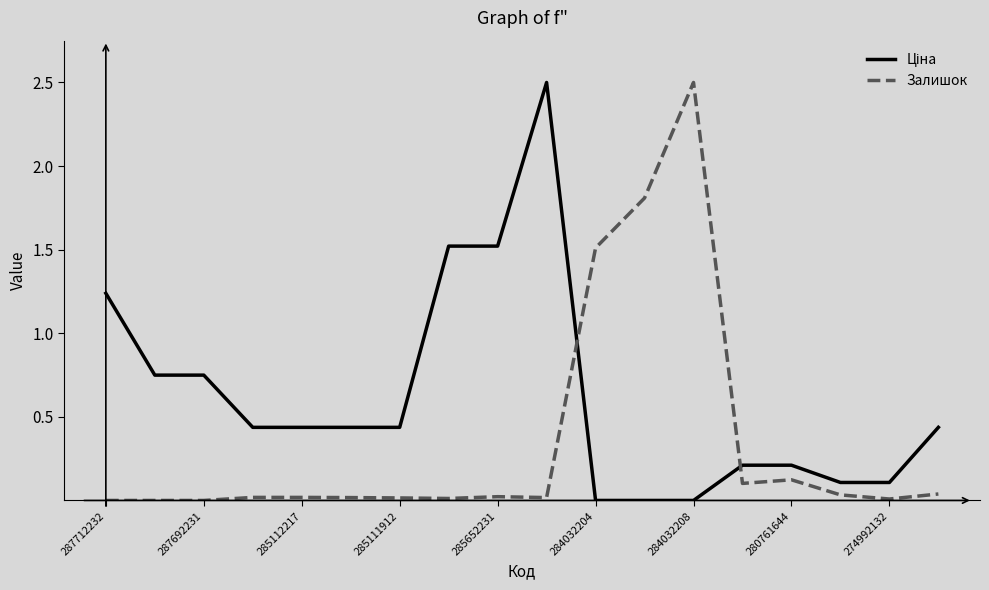

What is the highest value of the Залишок series?

2.5